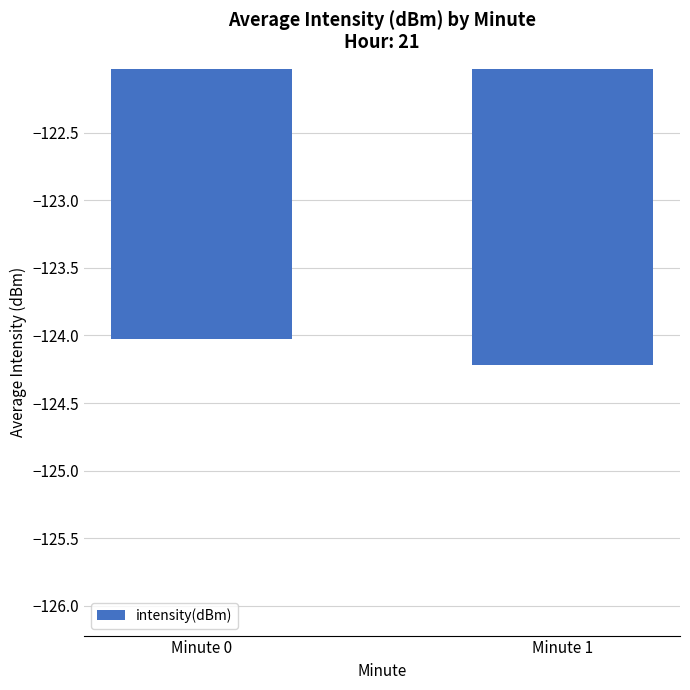

What is the value of the 2nd bar from the left?

-124.2